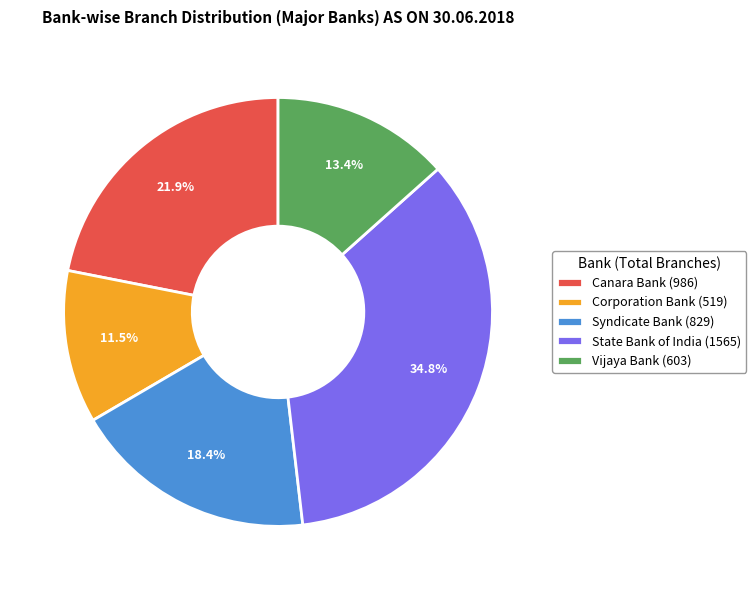

To the nearest percent, what is the difference between the Canara Bank and Corporation Bank slice percentages?

10%